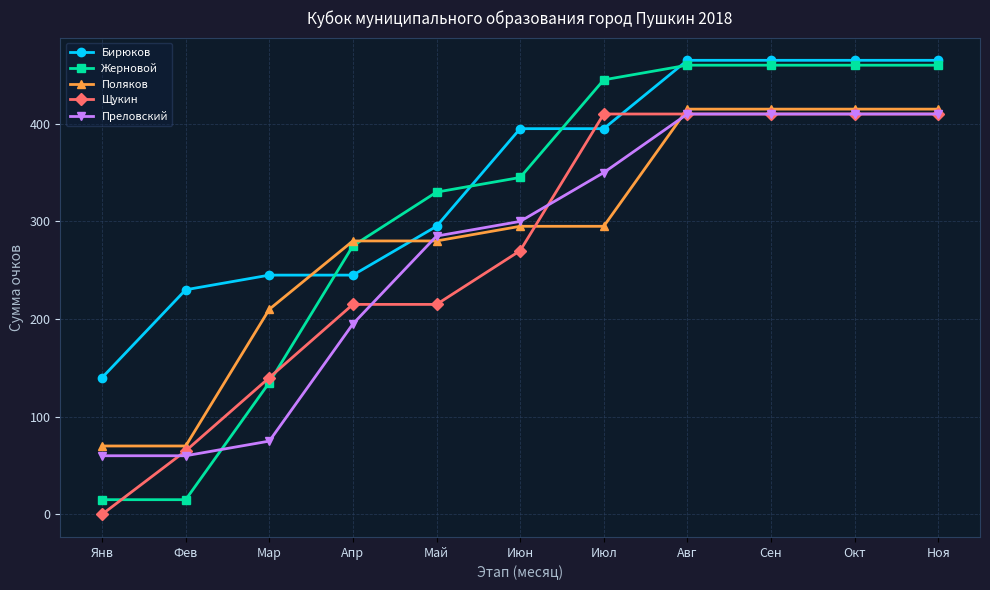

What is the total value across all series at Фев?

440